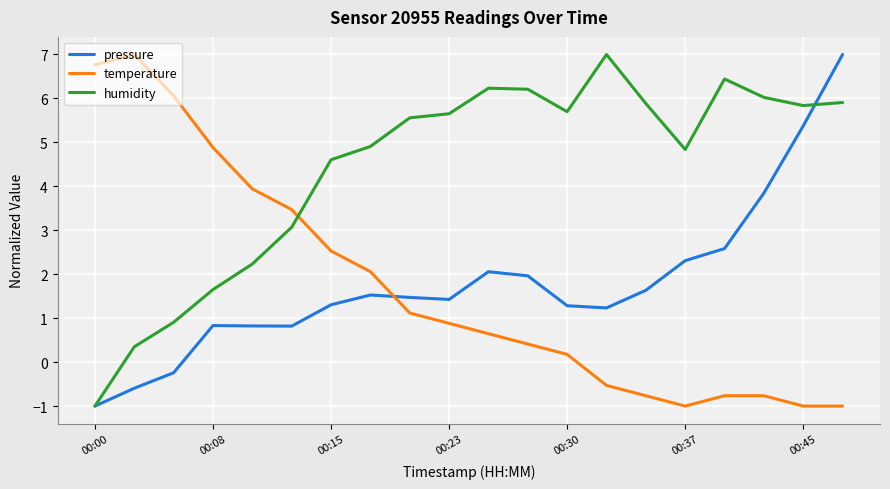

Reading left to right, list all the values displayed in this chart.

pressure: -1.0	-0.6	-0.2	0.8	0.8	0.8	1.3	1.5	1.5	1.4	2.1	2.0	1.3	1.2	1.6	2.3	2.6	3.8	5.4	7.0
temperature: 6.8	7.0	6.1	4.9	3.9	3.5	2.5	2.1	1.1	0.9	0.6	0.4	0.2	-0.5	-0.8	-1.0	-0.8	-0.8	-1.0	-1.0
humidity: -1.0	0.3	0.9	1.7	2.2	3.1	4.6	4.9	5.6	5.7	6.2	6.2	5.7	7.0	5.9	4.8	6.4	6.0	5.8	5.9